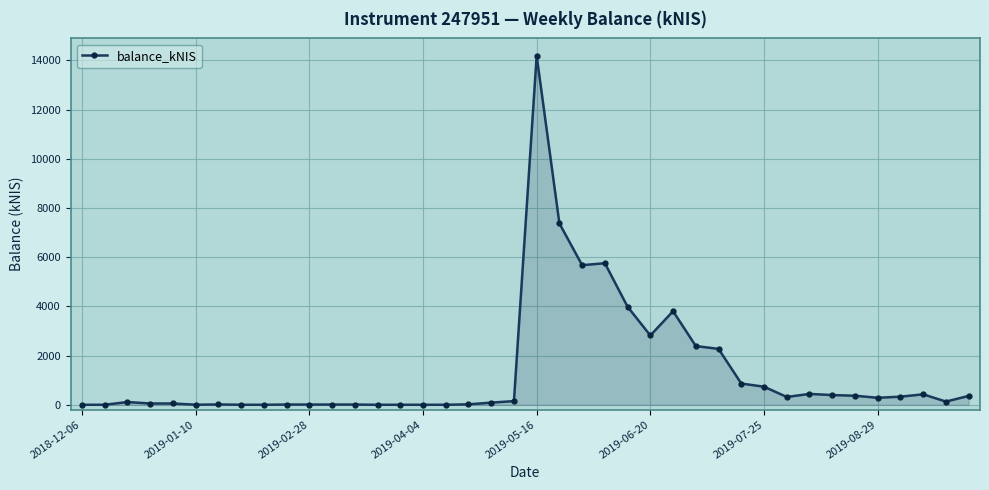

What is the value of the 32nd point from the left?

317.8